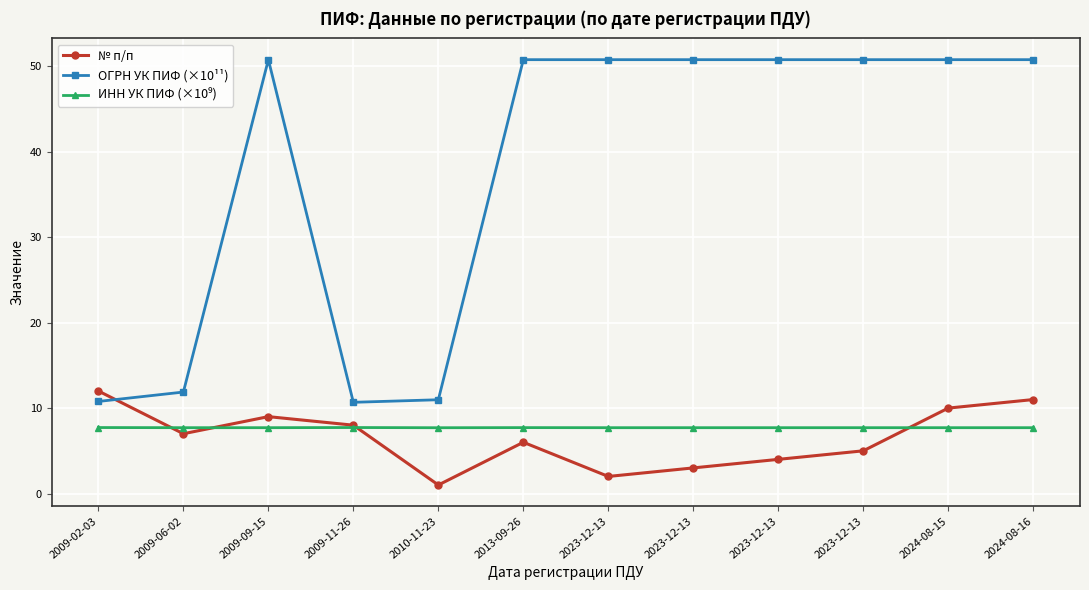

Which series has the widest spread of values?

ОГРН УК ПИФ (×10¹¹)